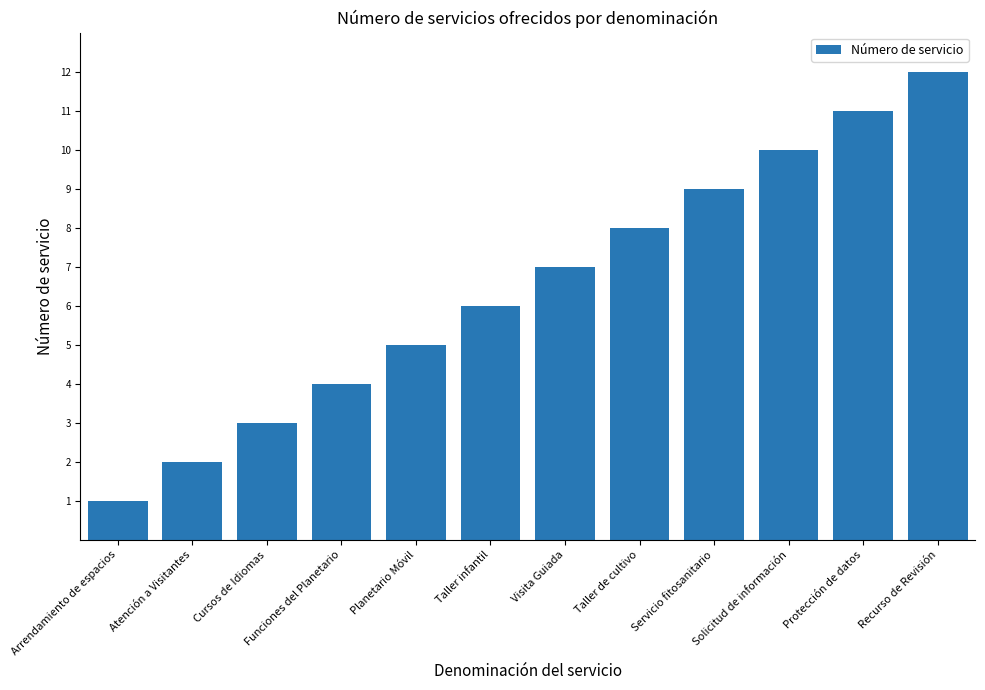

What is the label of the 12th bar from the right?

Arrendamiento de espacios